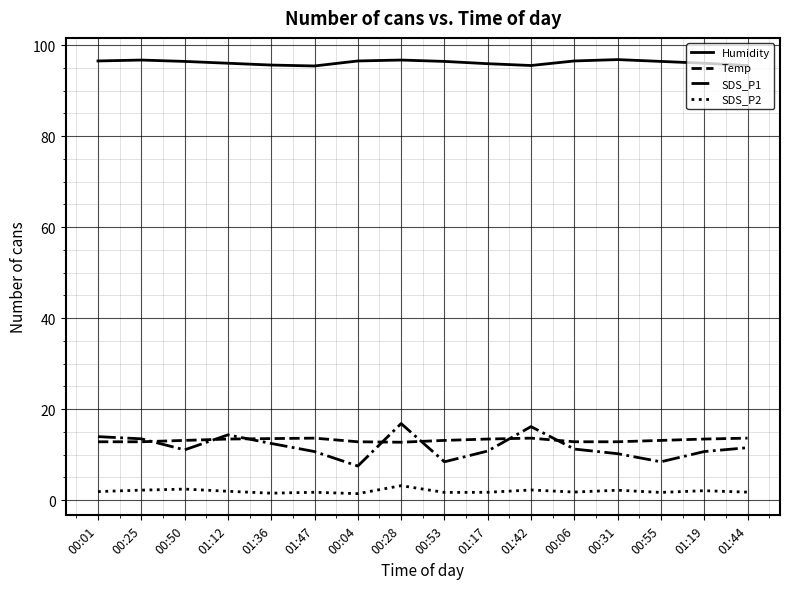

What is the approximate value of Temp at 01:44?

13.6